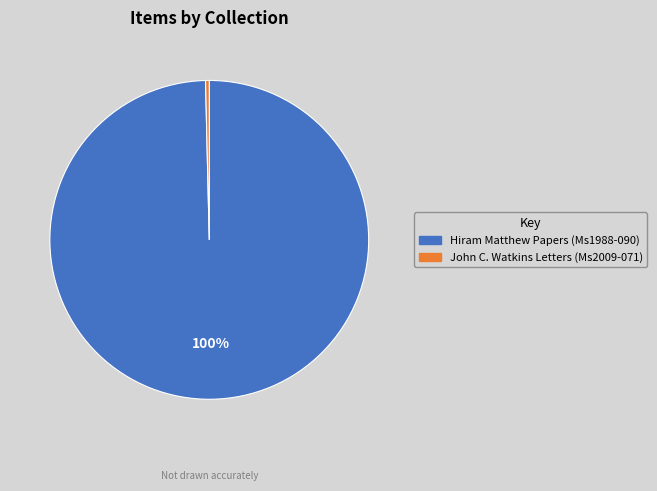

The Hiram Matthew Papers (Ms1988-090) slice represents 100% of the pie. True or false?

True